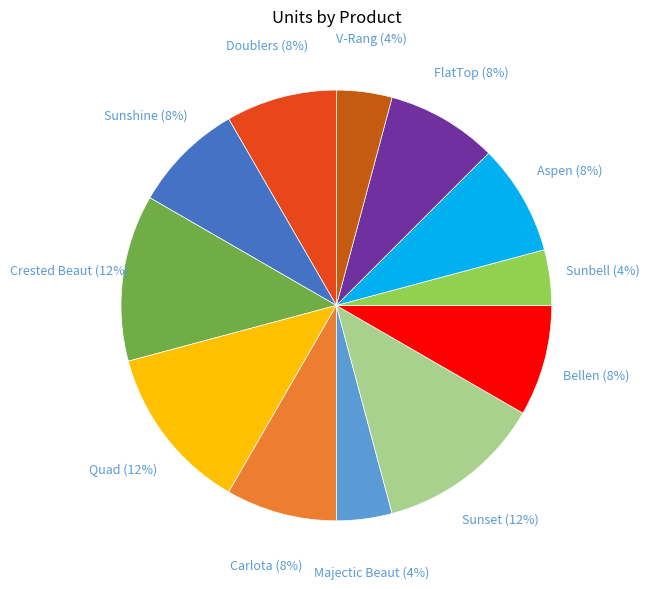

Is it true that Quad is 27% of the pie?

False